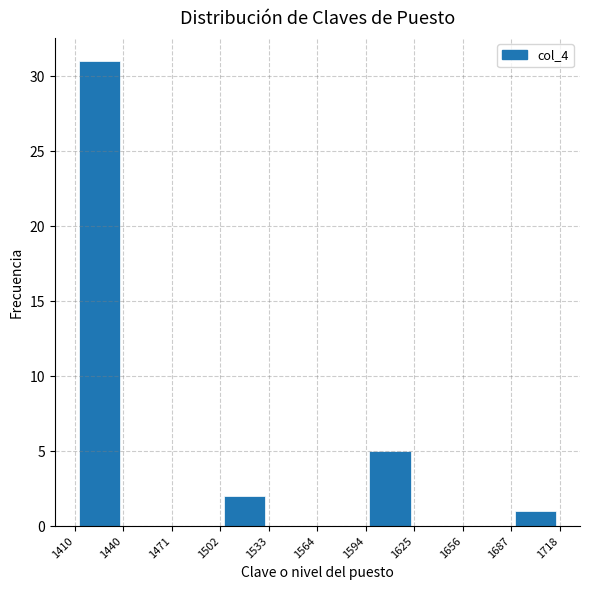

How tall is the bar that spans 1410 to 1440 on the x-axis? The values are not printed on the chart, so give them approximately, as read against the axis.

31